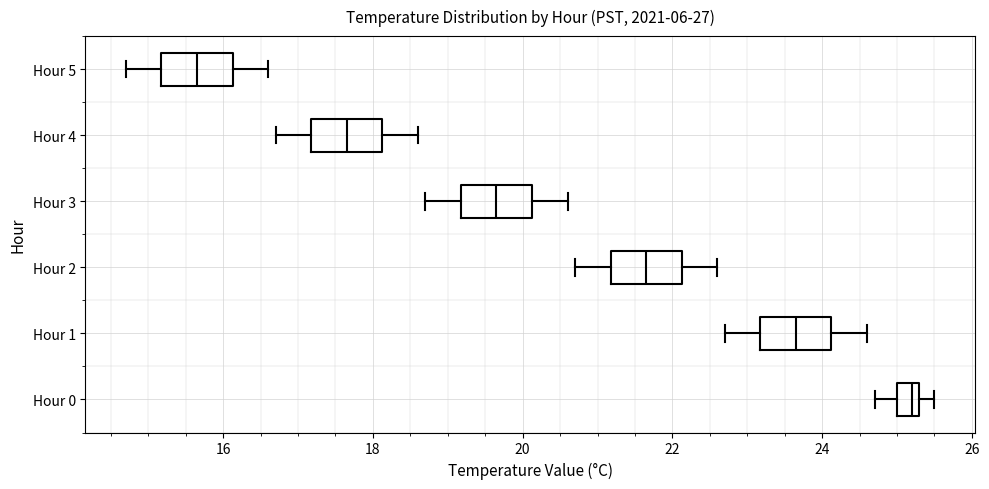

Where is the left edge of the box for Hour 2 on the x-axis? The values are not printed on the chart, so give them approximately, as read against the axis.

21.2